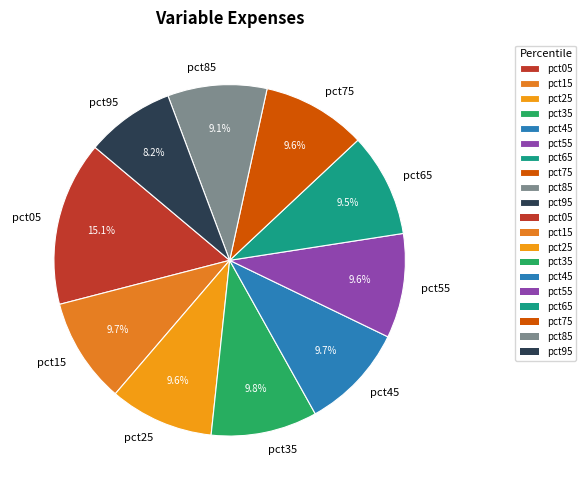

How many slices are in this pie chart?

10